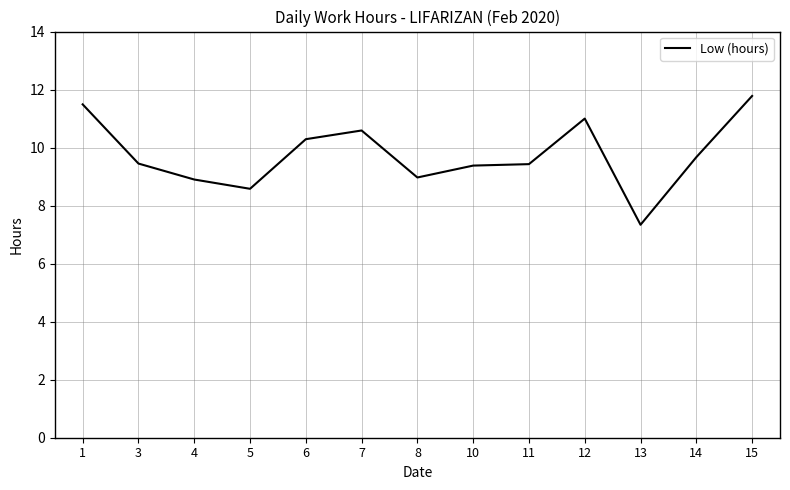

Approximately how many times larger is the value at 4 compared to 8?

1.0